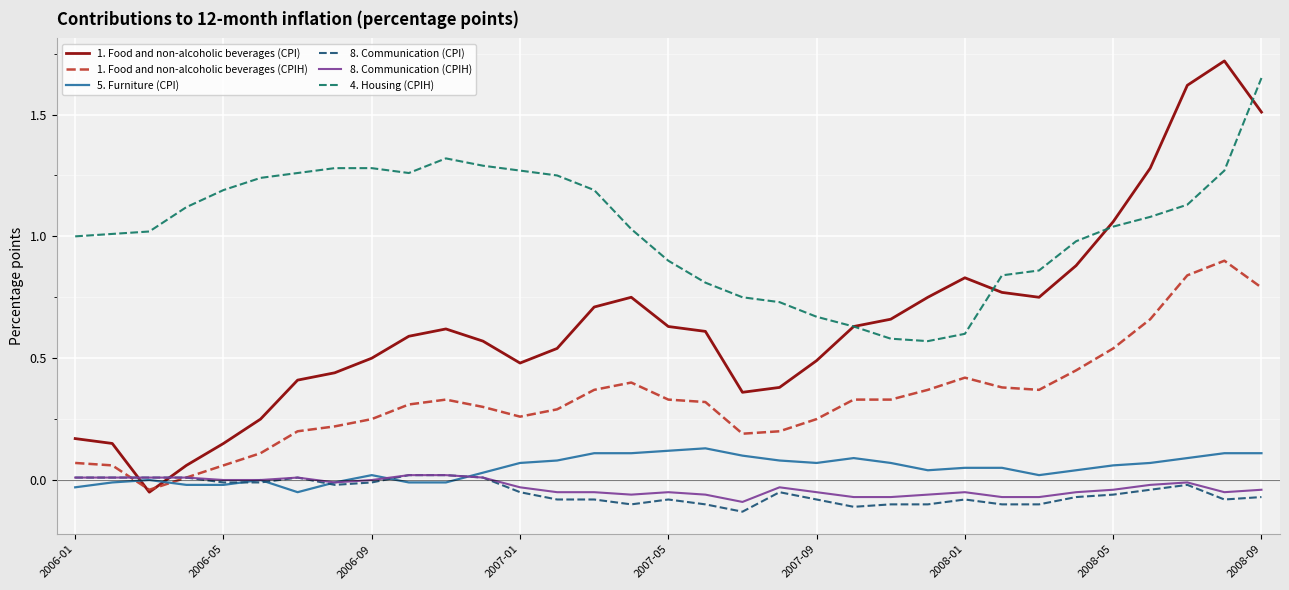

What is the greatest value displayed?

1.7